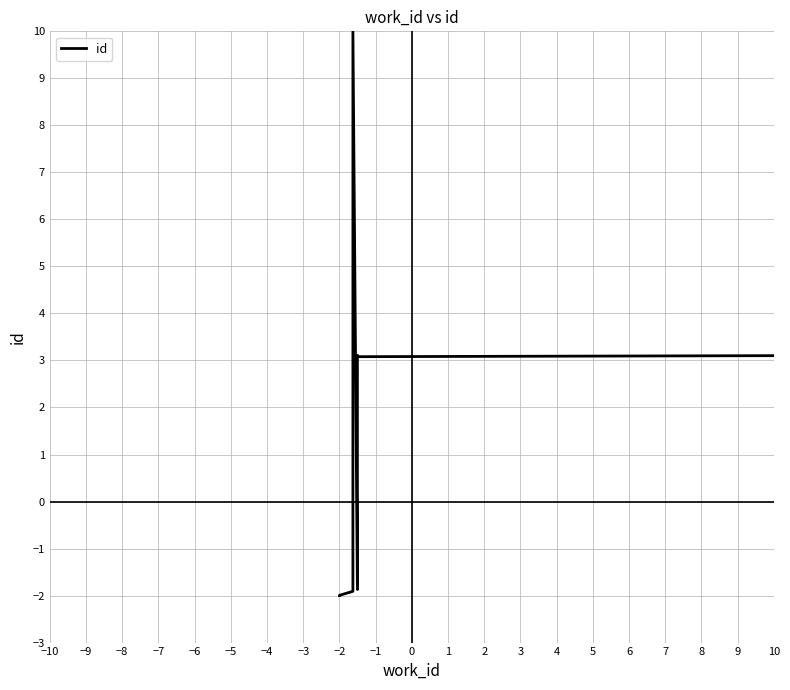

Between −8 and −2, which is larger?

−2